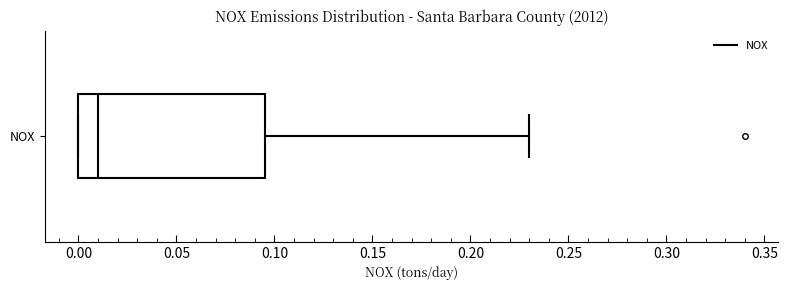

Read this box plot against the x-axis: the position of the median line, the range covered by the box, and the ends of both whiskers. The values are not printed on the chart, so give them approximately, as read against the axis.

median 0.010, box 0.000 to 0.095, whiskers 0.000 to 0.230